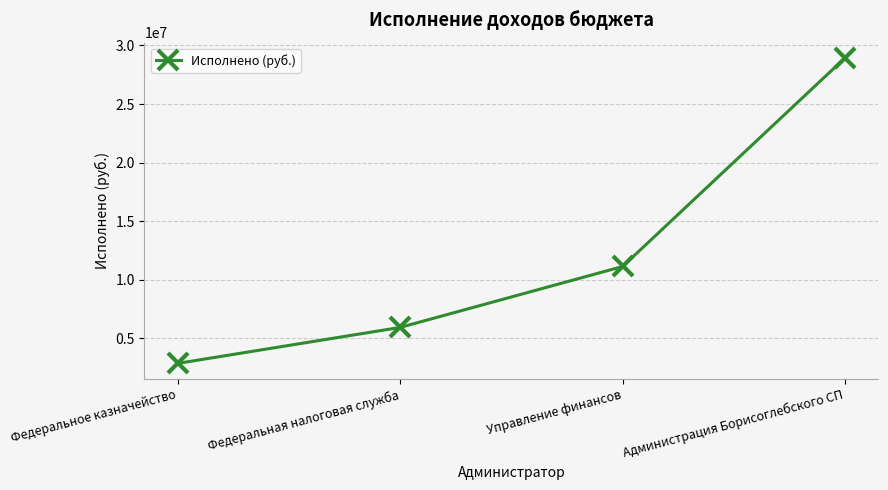

What position from the left is Федеральная налоговая служба?

2